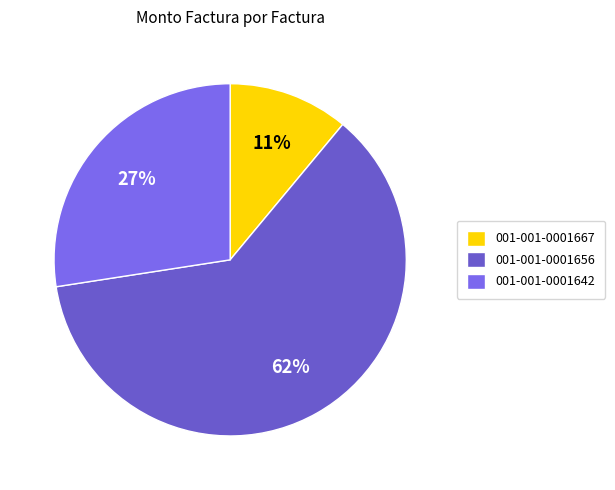

How many slices are in this pie chart?

3